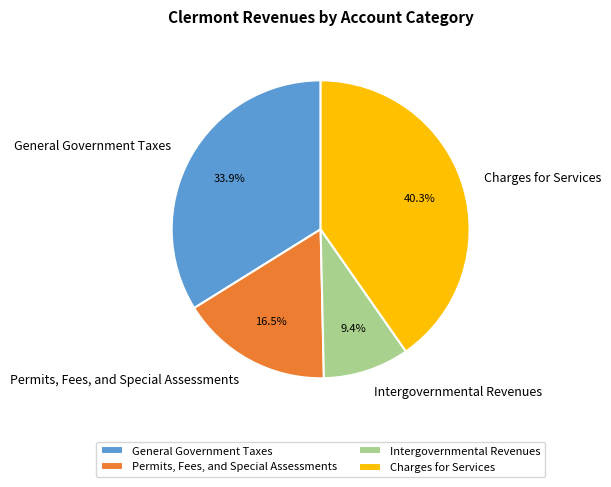

Which category has the smallest portion of the pie?

Intergovernmental Revenues